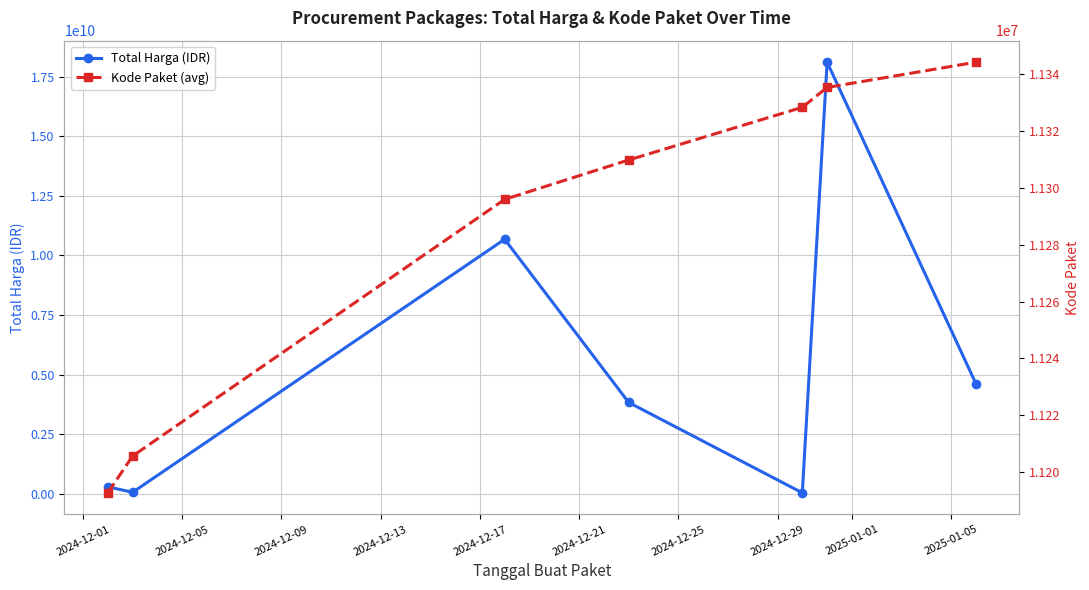

True or false: Total Harga (IDR) has more than 2 points higher than both neighbors.

False